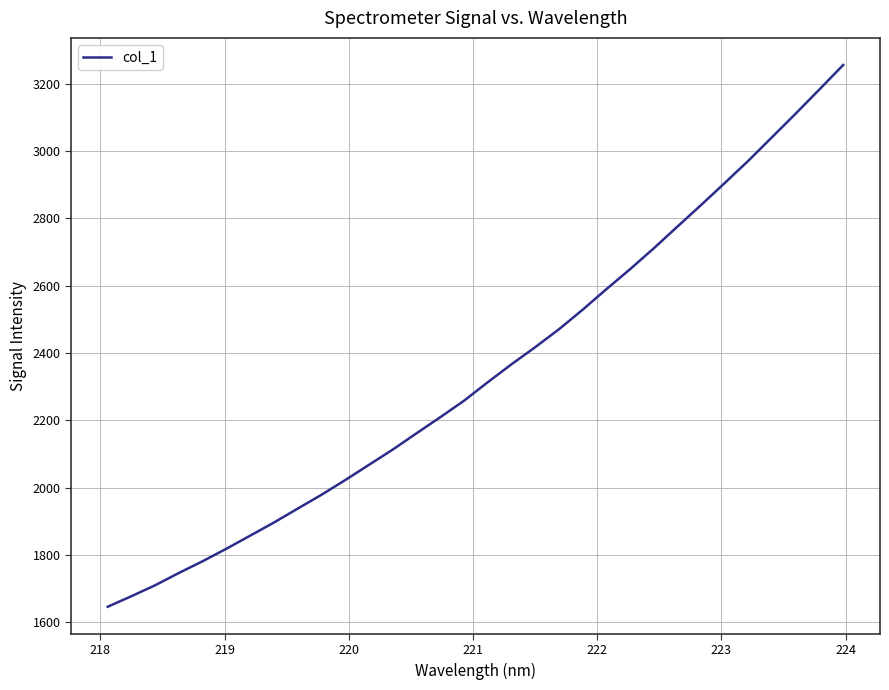

What is the difference between the maximum and minimum values?

1609.2